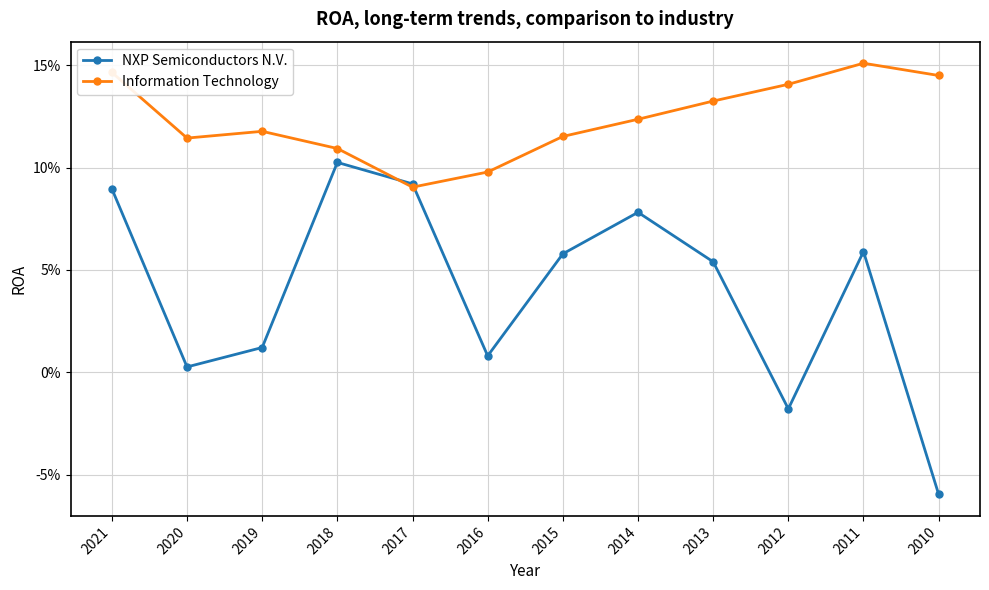

What are all the series names shown in the legend?

NXP Semiconductors N.V., Information Technology